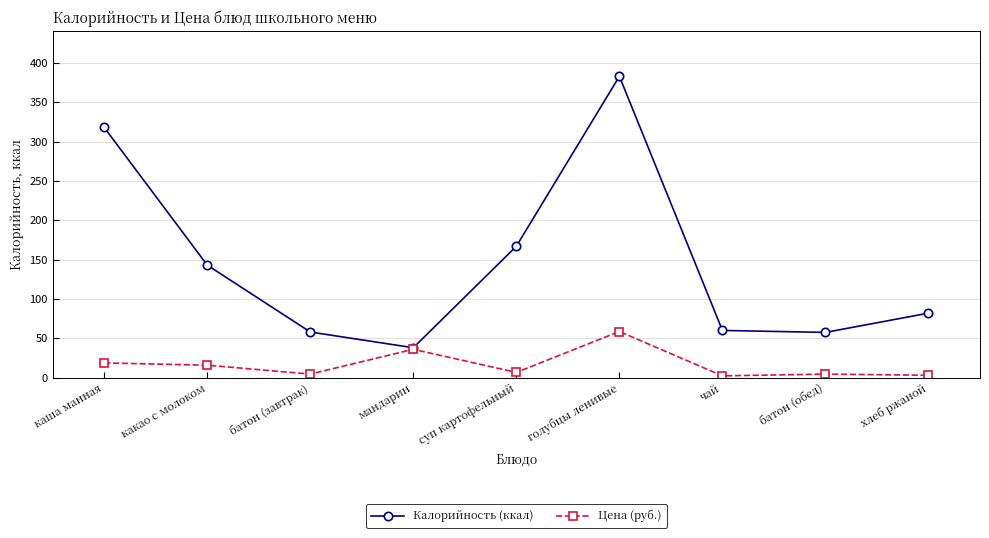

List the series in order of their peak value, highest first.

Калорийность (ккал), Цена (руб.)